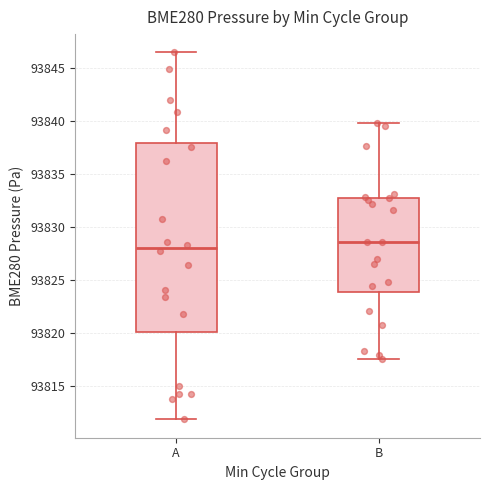

Where does the lower whisker of the box for A end on the y-axis? The values are not printed on the chart, so give them approximately, as read against the axis.

93812.0